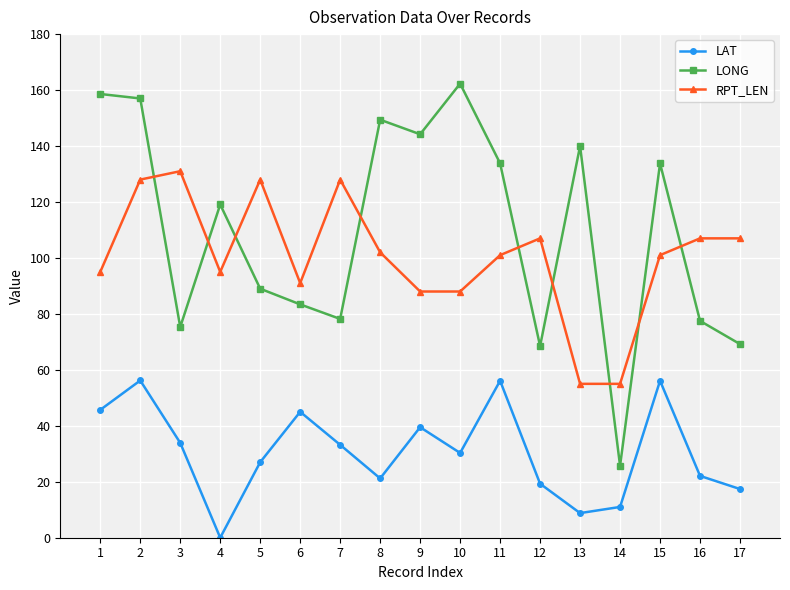

Which series changed the most between 1 and 7?

LONG